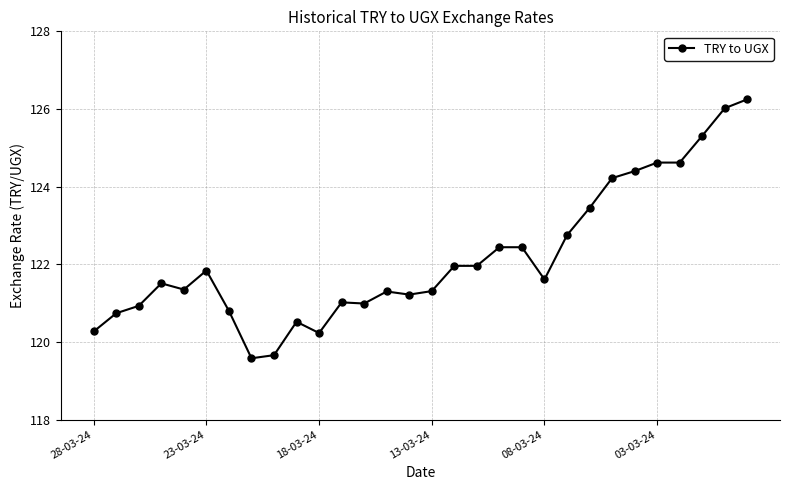

What is the value of the 13th point from the left?

121.0